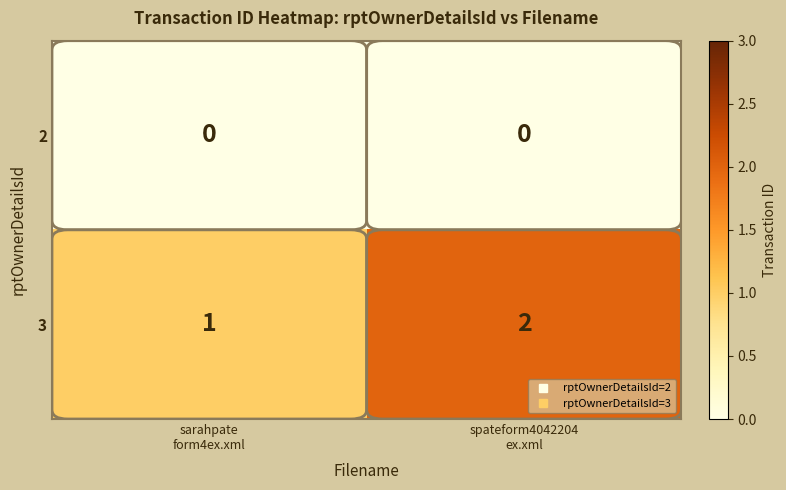

What is the sum of all 3 values?

3